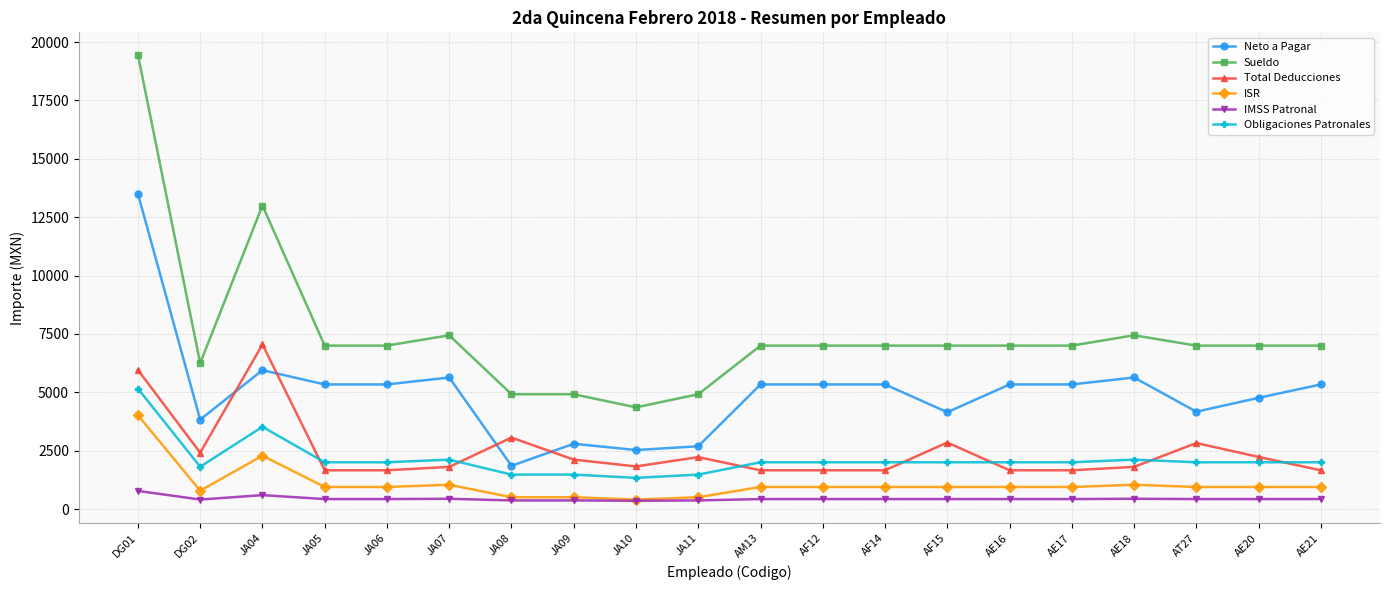

What is the label of the 1st point from the left?

DG01